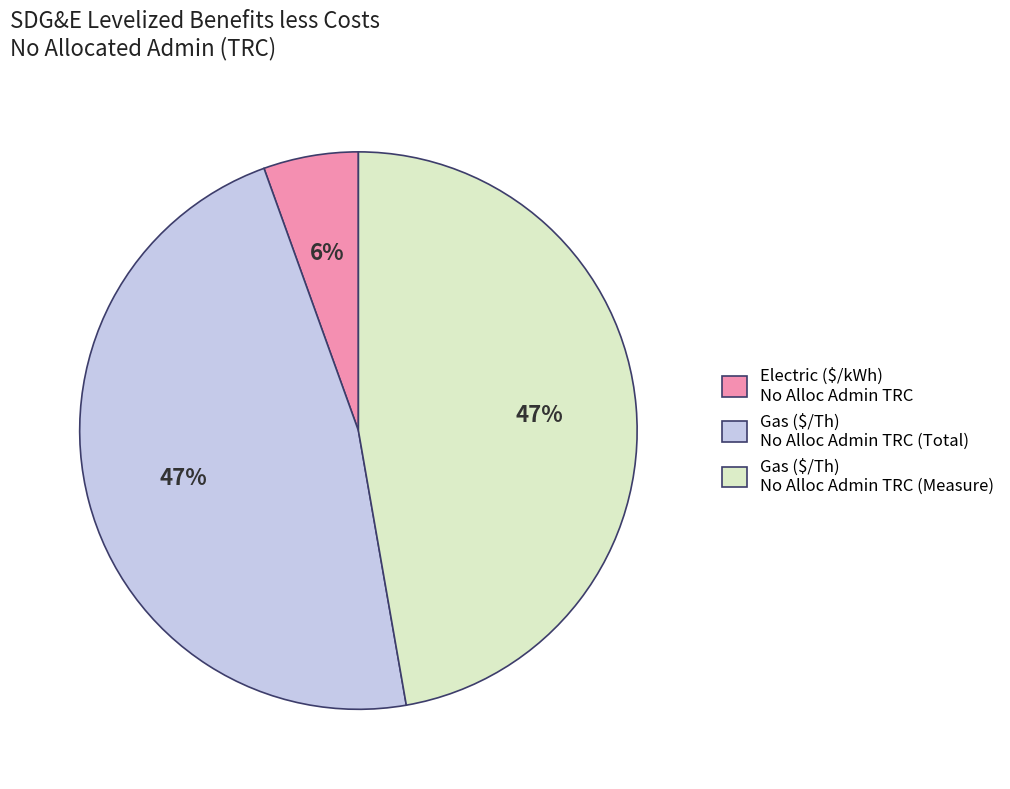

How many segments does this pie chart have?

3